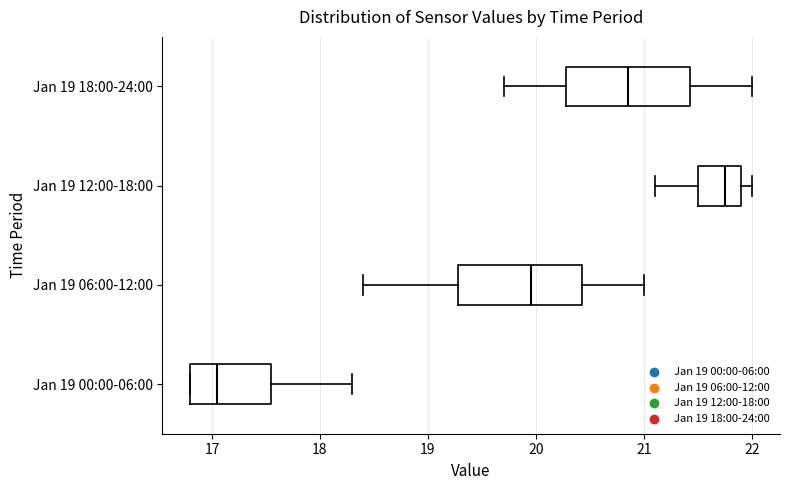

Where is the right edge of the box for Jan 19 12:00-18:00 on the x-axis? The values are not printed on the chart, so give them approximately, as read against the axis.

21.9